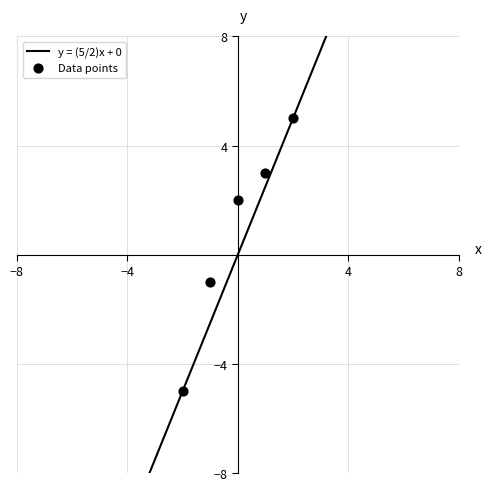

What is the range of X values (max minus min)?

4